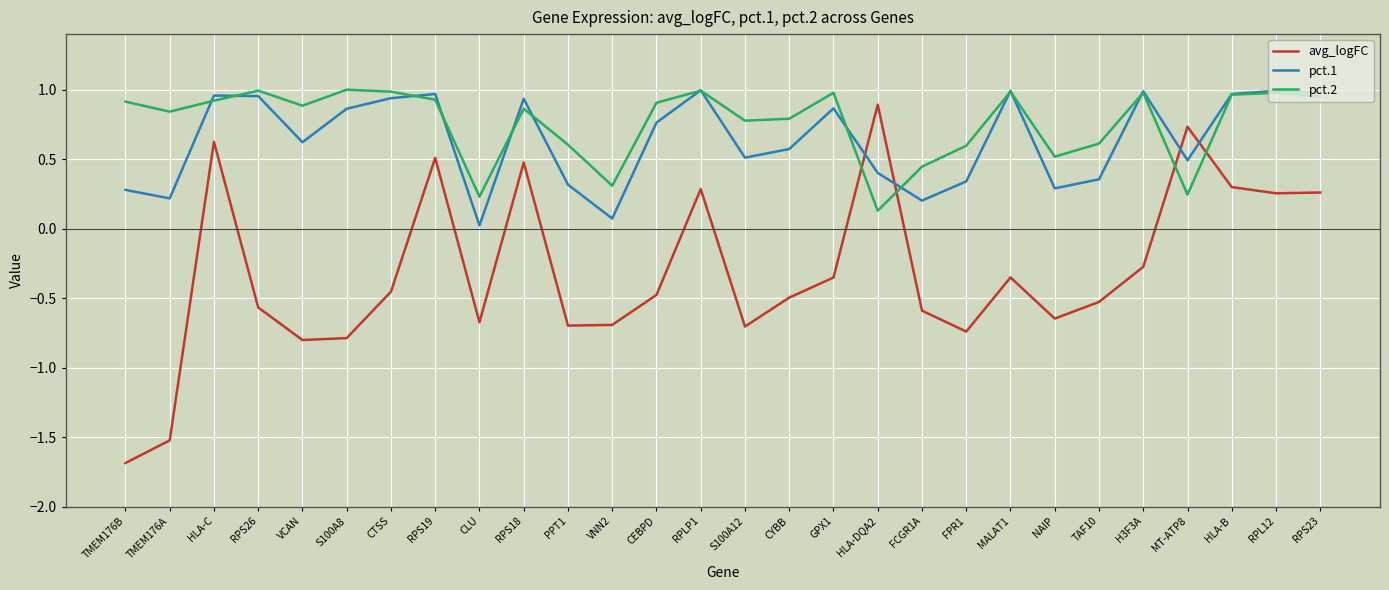

What position from the right is NAIP?

7